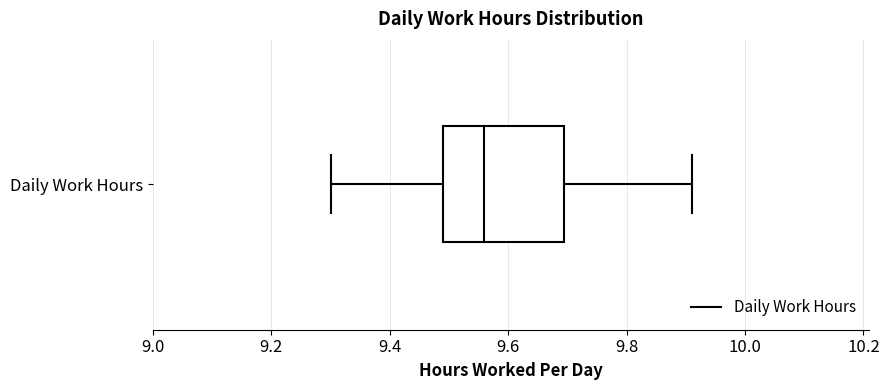

Read this box plot against the x-axis: the position of the median line, the range covered by the box, and the ends of both whiskers. The values are not printed on the chart, so give them approximately, as read against the axis.

median 9.56, box 9.50 to 9.70, whiskers 9.30 to 9.92